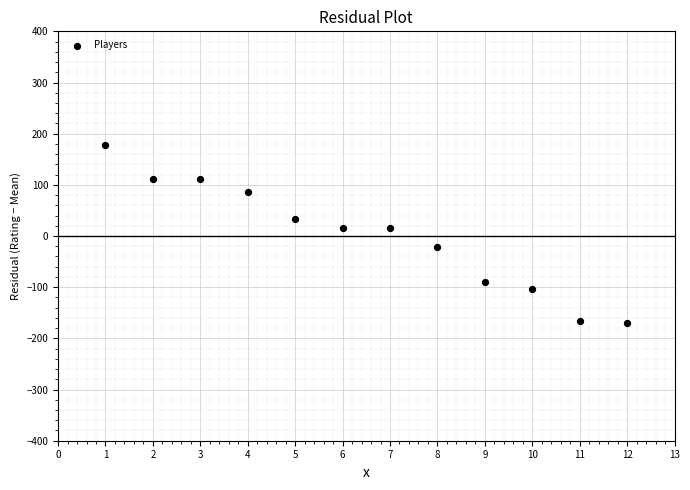

What is the average X value?

6.5